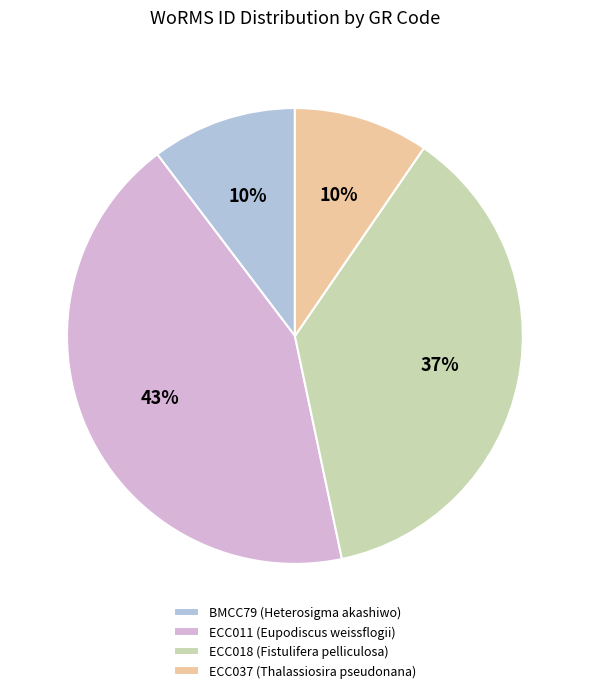

Do ECC011 (Eupodiscus weissflogii) and ECC037 (Thalassiosira pseudonana) together represent more than half of the pie?

Yes